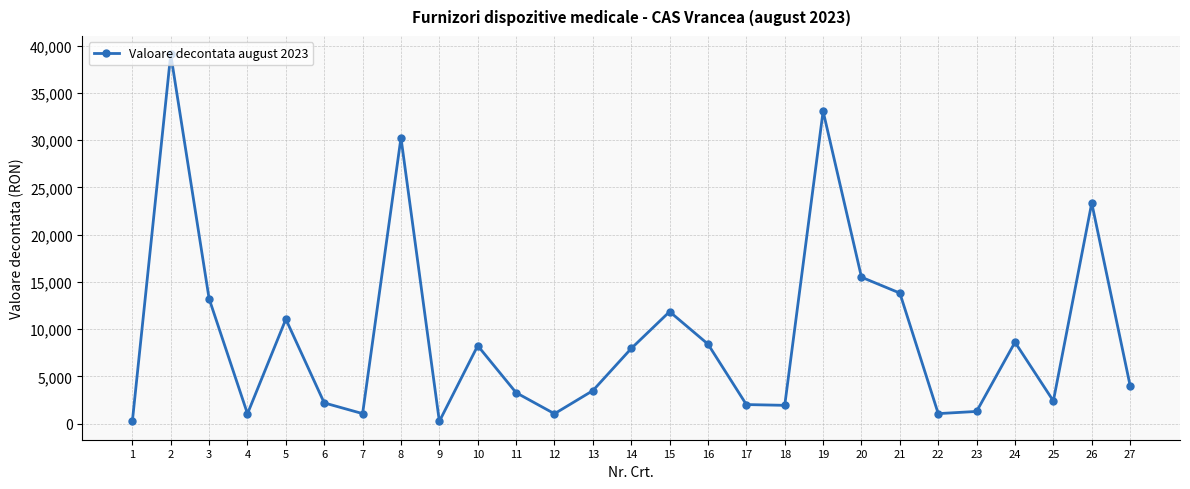

Where is the first local maximum?

2